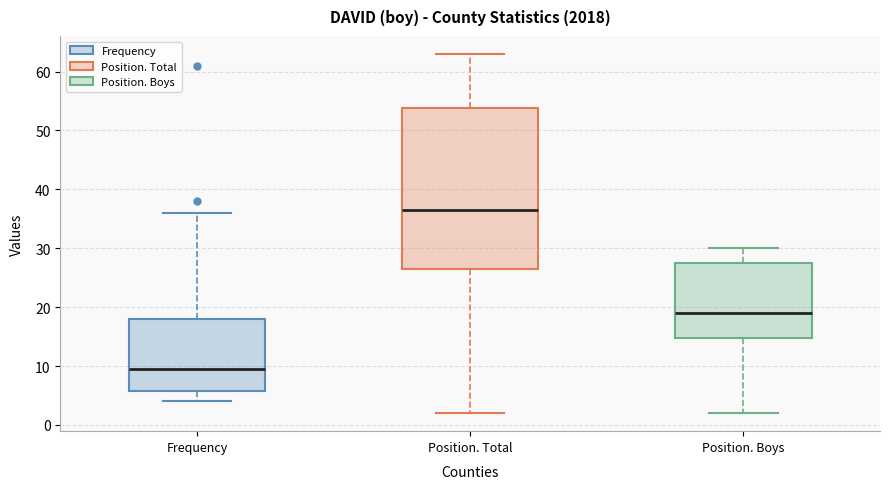

Reading left to right, read every box against the y-axis: the position of its median line, the range the box covers, and the ends of its whiskers. The values are not printed on the chart, so give them approximately, as read against the axis.

Frequency: median 10, box 6 to 18, whiskers 4 to 36
Position. Total: median 37, box 27 to 54, whiskers 2 to 63
Position. Boys: median 19, box 15 to 28, whiskers 2 to 30